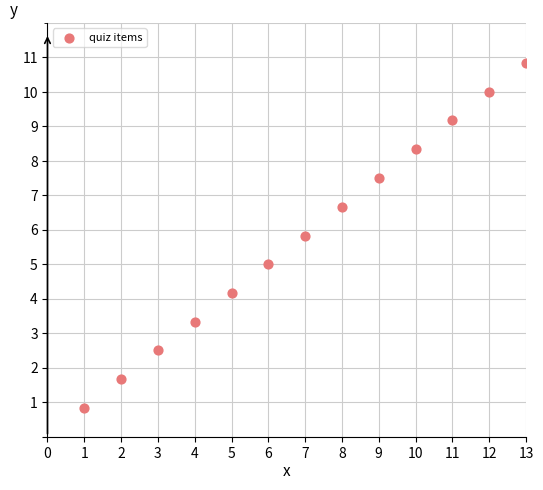

What is the range of Y values (max minus min)?

10.0